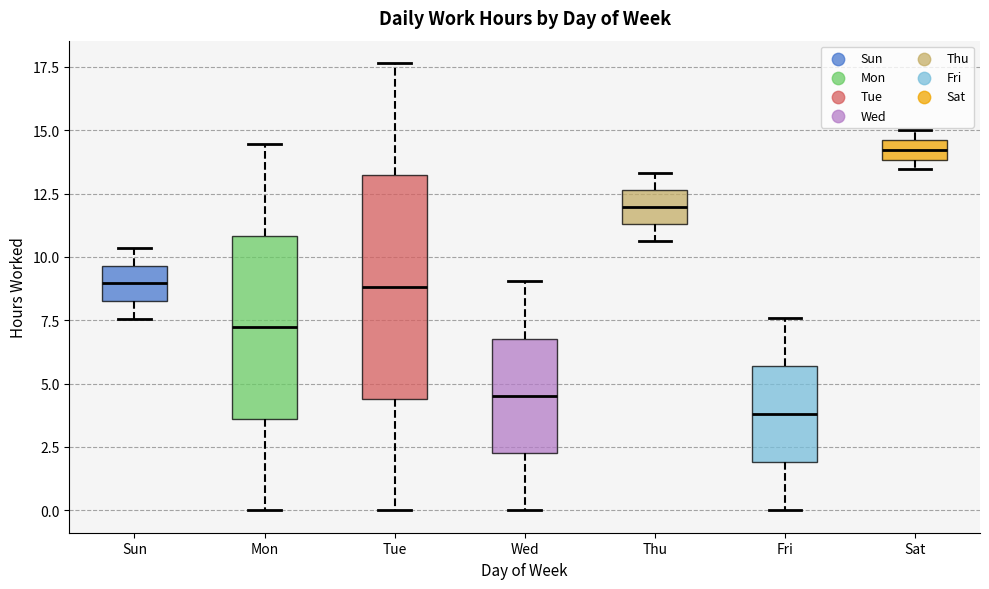

Comparing the boxes themselves (not the whiskers), which one is the tallest?

Tue